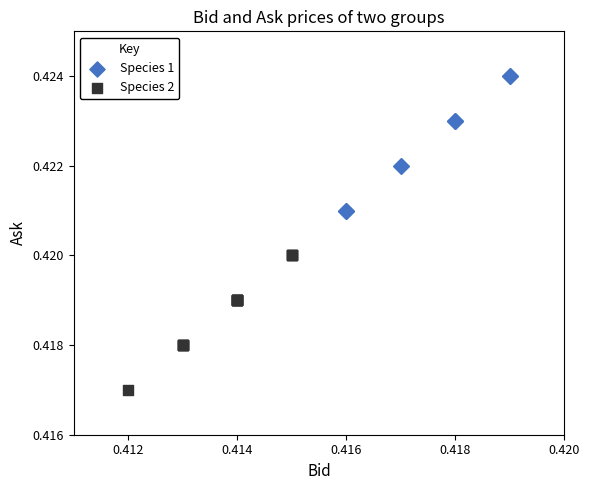

What are all the series names shown in the legend?

Species 1, Species 2